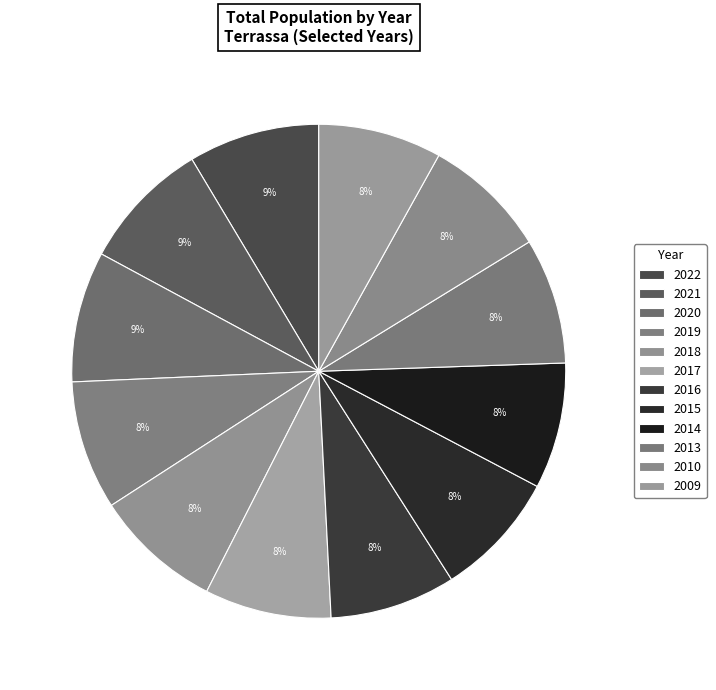

Rank the categories by value from lowest to highest.

2009, 2010, 2013, 2016, 2015, 2014, 2017, 2018, 2019, 2021, 2020, 2022